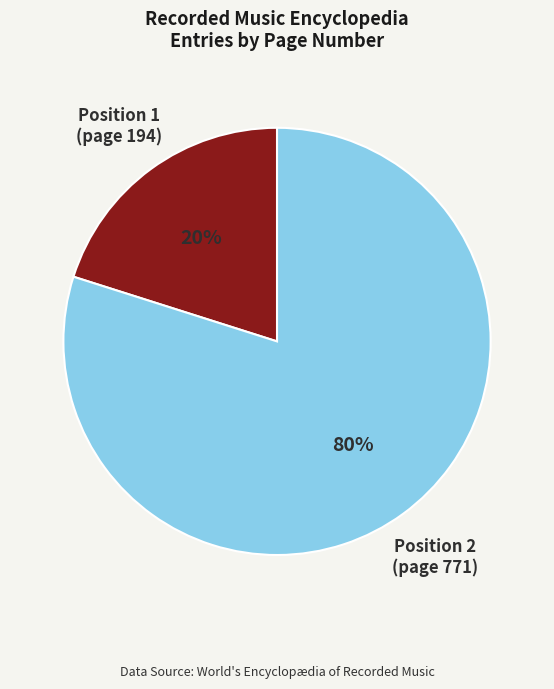

Is there a majority slice in this chart?

Yes